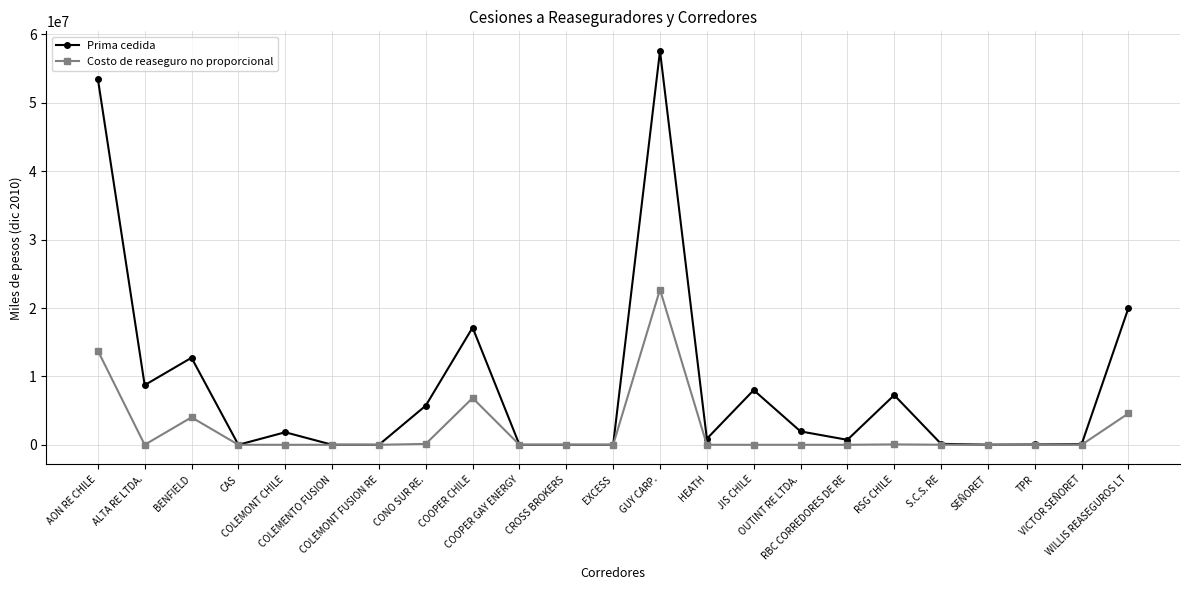

List the series in order of their overall mean, highest first.

Prima cedida, Costo de reaseguro no proporcional